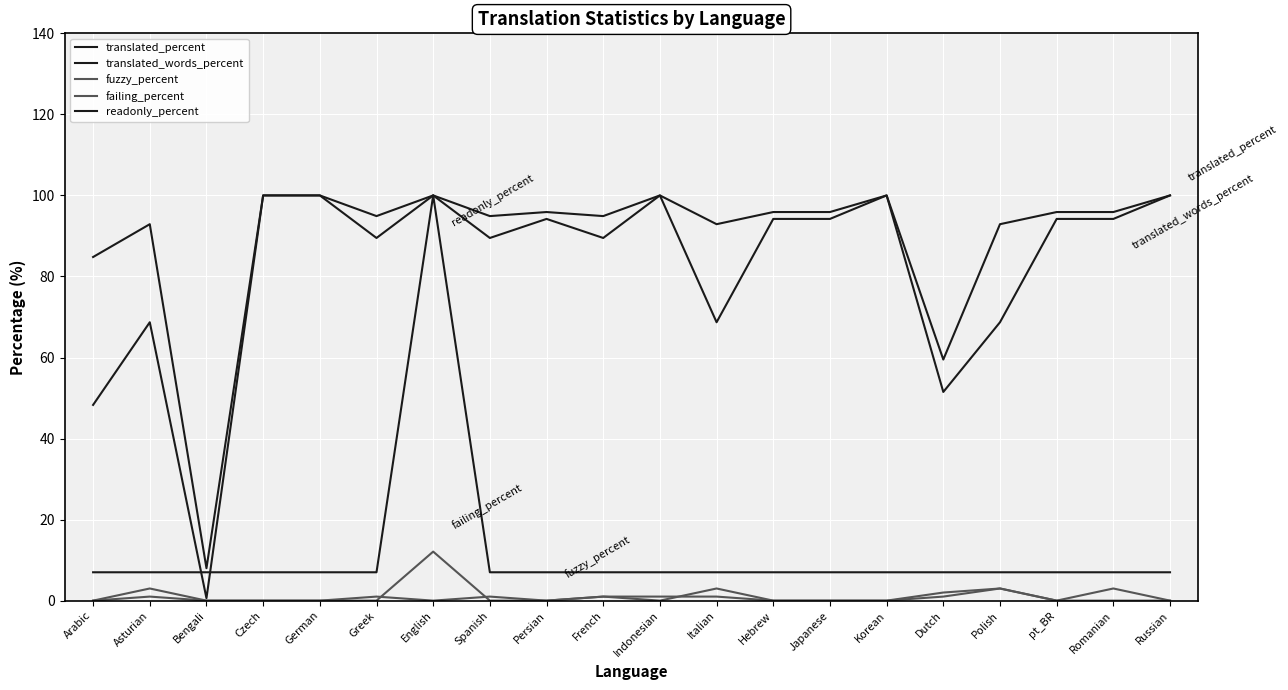

Is this an area chart (filled region under the line)?

No